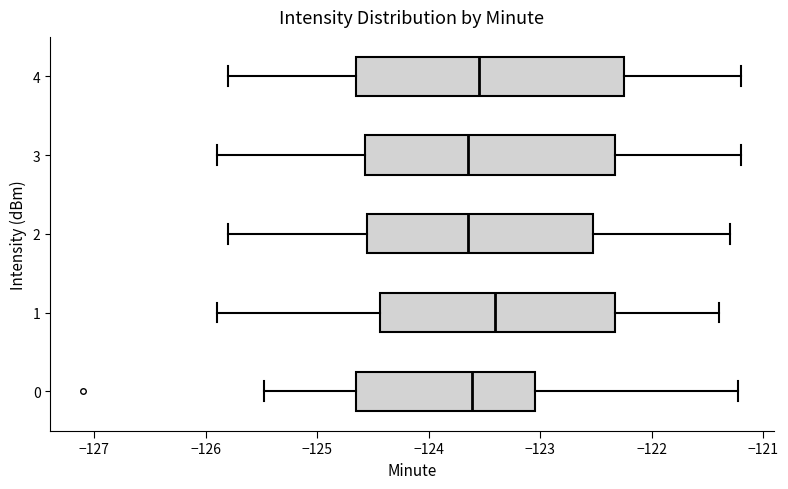

Where does the left whisker of the box at y = 4 end on the x-axis? The values are not printed on the chart, so give them approximately, as read against the axis.

-125.8